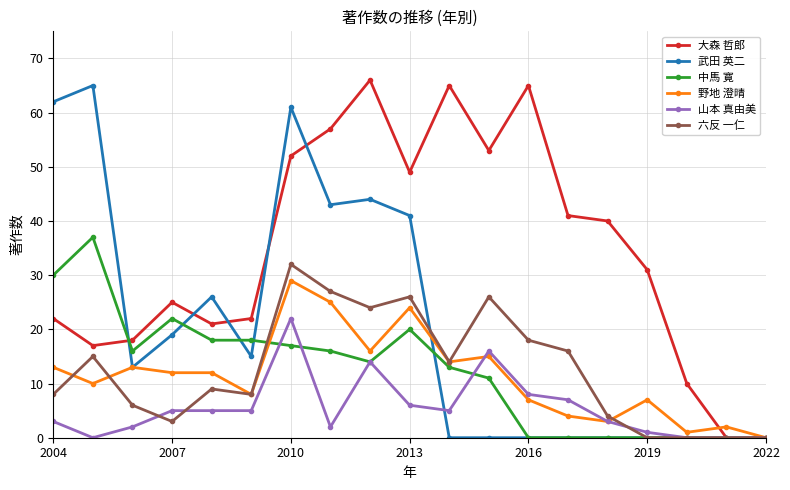

How many lines are shown in the chart?

6